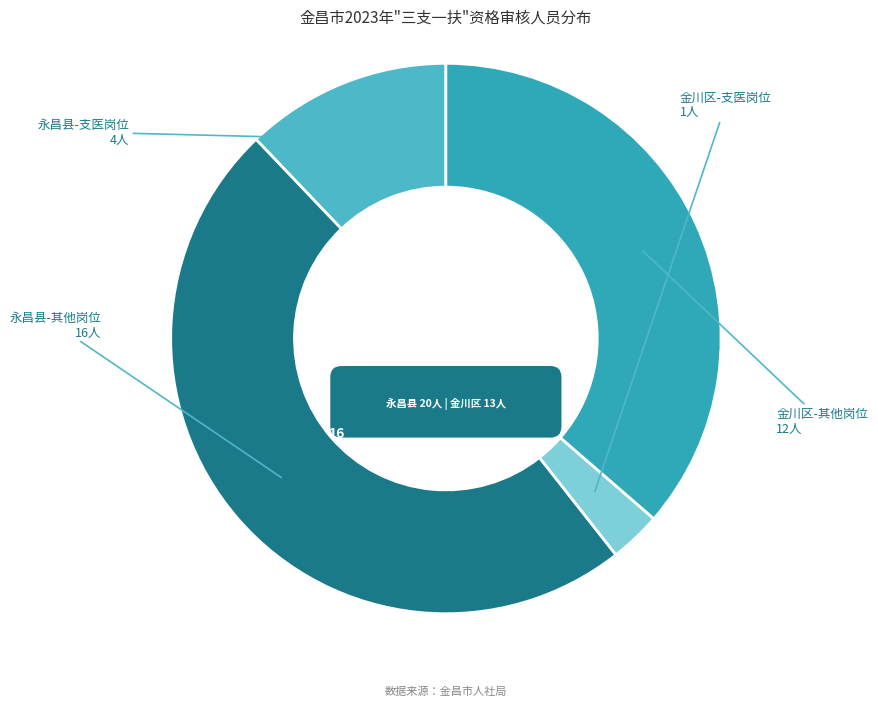

True or false: 永昌县-其他岗位 accounts for 59% of the total.

False